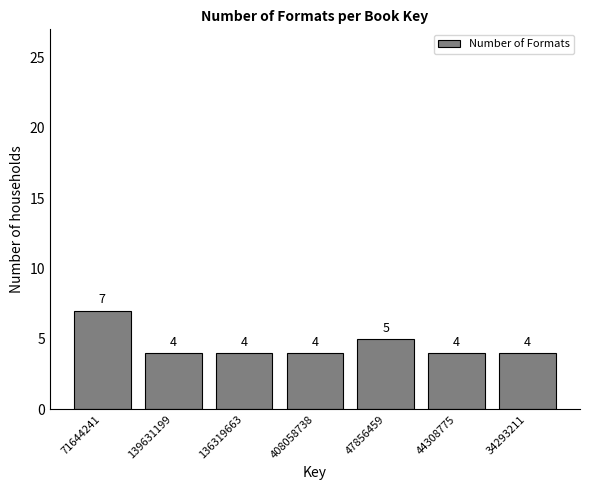

Reading left to right, transcribe all the data shown in this chart.

71644241=7	139631199=4	136319663=4	408058738=4	47856459=5	44308775=4	34293211=4